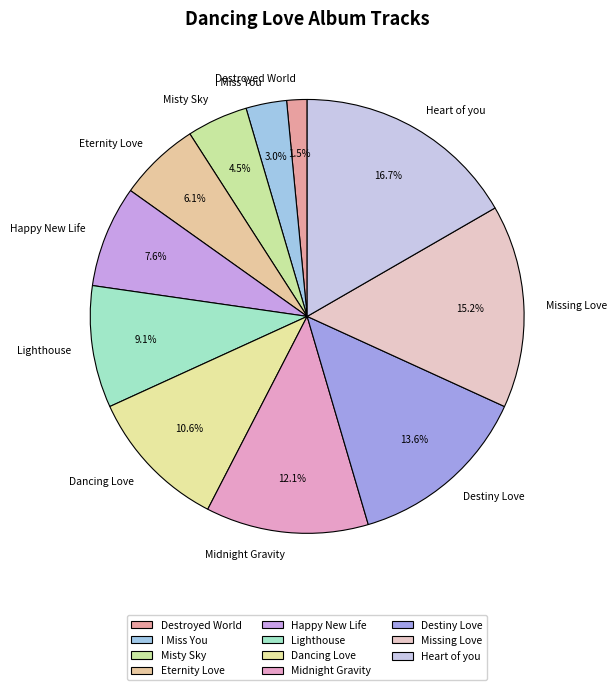

Is the sum of Missing Love and Eternity Love greater than half?

No